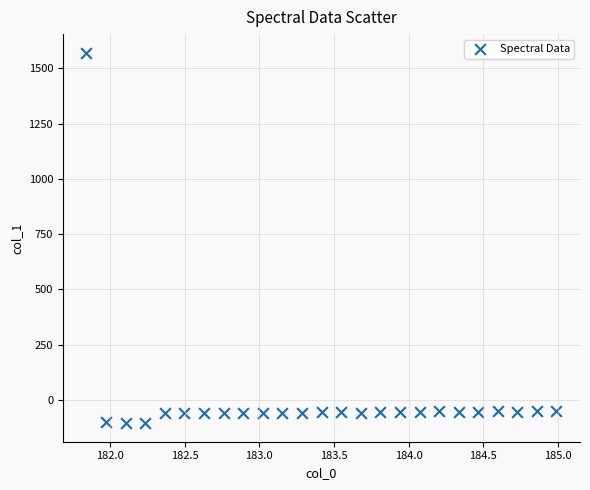

What is the range of X values (max minus min)?

3.1